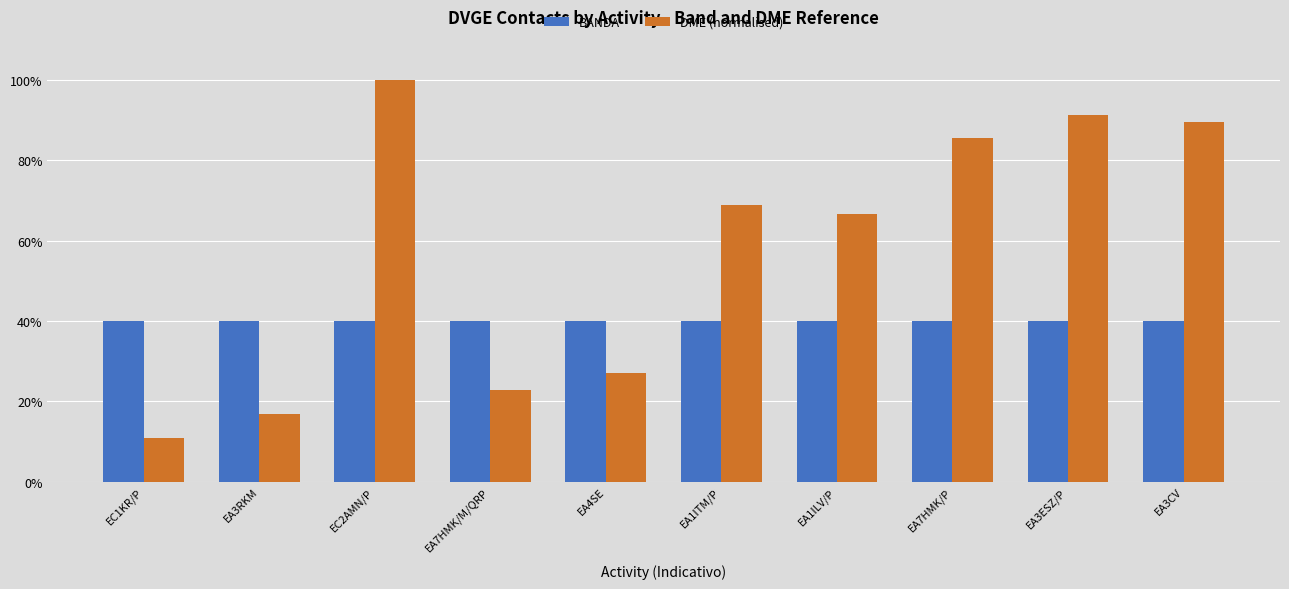

Read the BANDA value at EA3RKM.

40.0